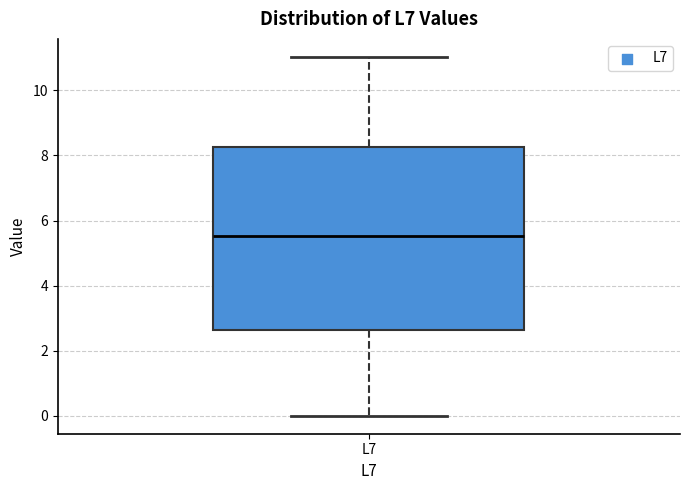

Read this box plot against the y-axis: the position of the median line, the range covered by the box, and the ends of both whiskers. The values are not printed on the chart, so give them approximately, as read against the axis.

median 5.6, box 2.6 to 8.2, whiskers 0.0 to 11.0